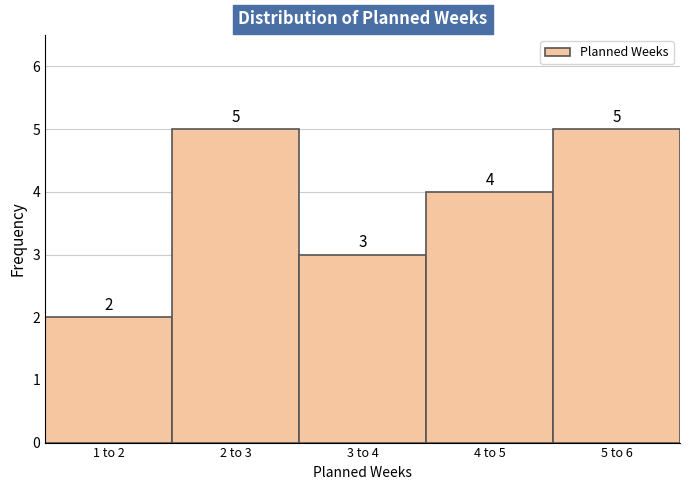

Reading left to right, extract all data points from this chart.

1 to 2=2	2 to 3=5	3 to 4=3	4 to 5=4	5 to 6=5